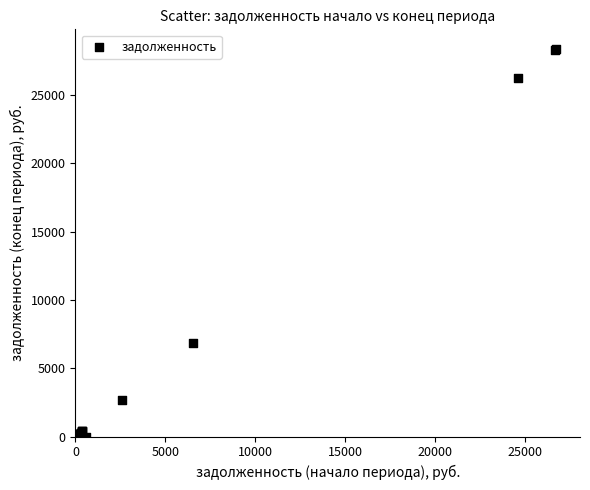

What Y value in the scatter plot is closest to 14202?

6823.0